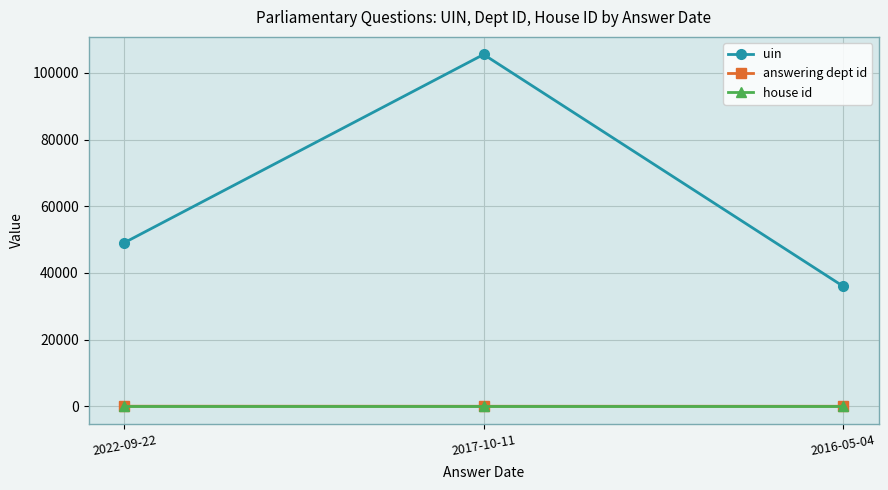

What is the difference between the maximum and minimum values in the uin series?

69431